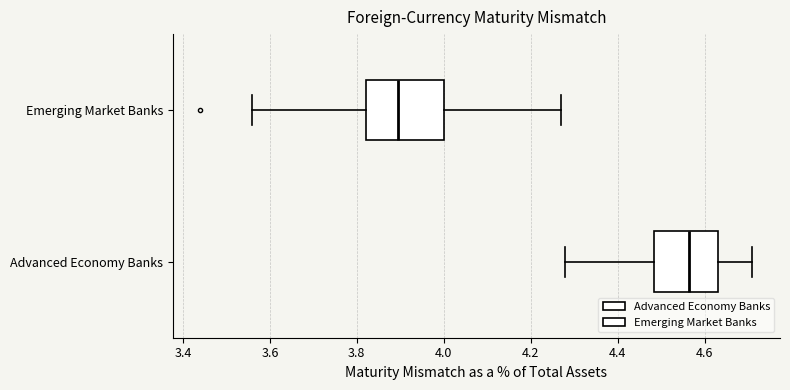

Comparing the boxes themselves (not the whiskers), which one is the widest?

Emerging Market Banks